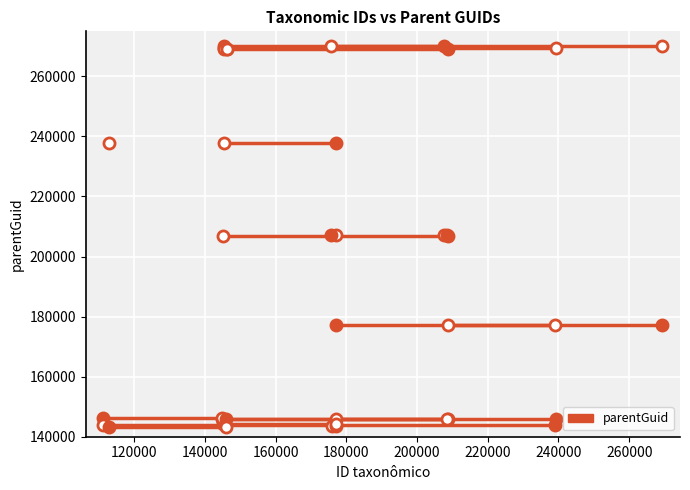

How many data points does each series have?

20